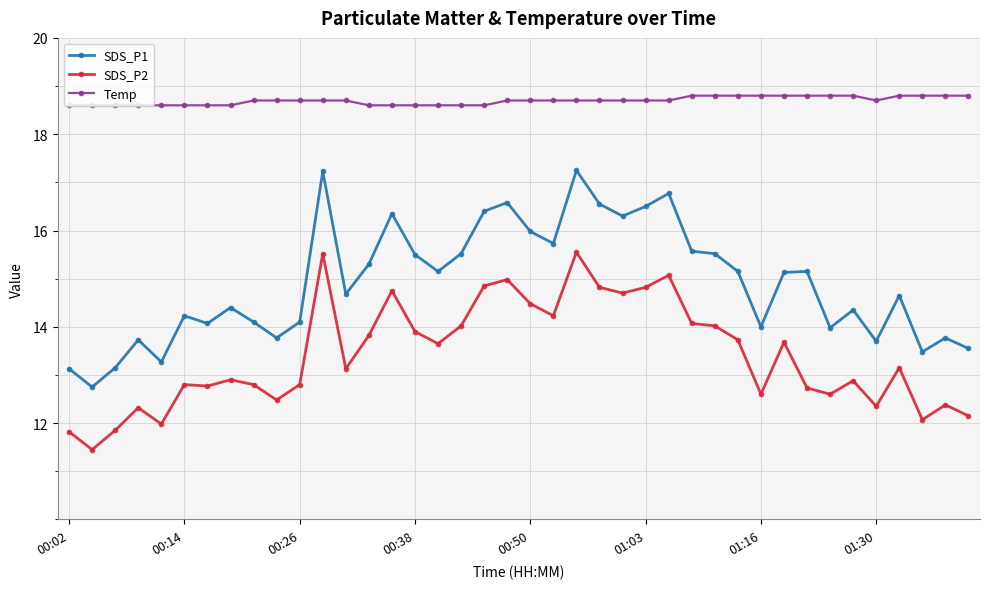

Does the chart have visible grid lines?

Yes